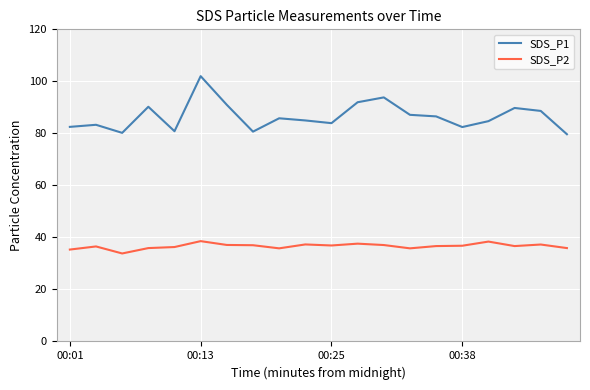

Which series has the widest spread of values?

SDS_P1